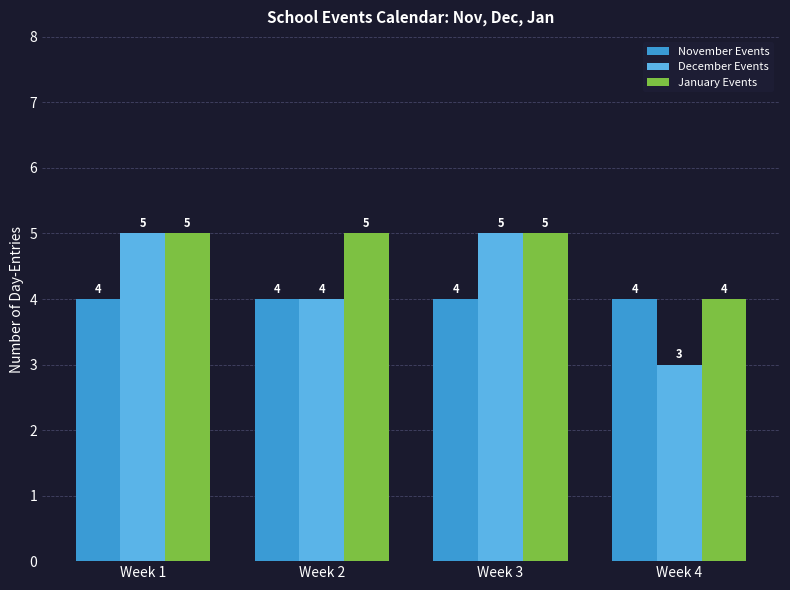

The November Events series shows 4 at Week 1. True or false?

True